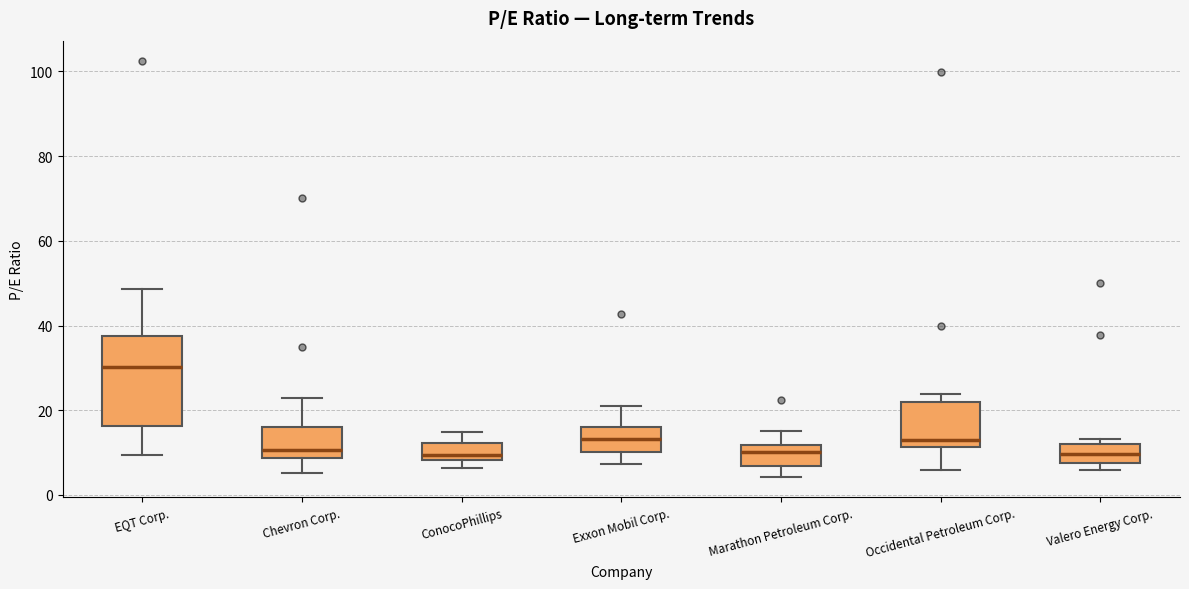

Comparing the boxes themselves (not the whiskers), which one is the tallest?

EQT Corp.